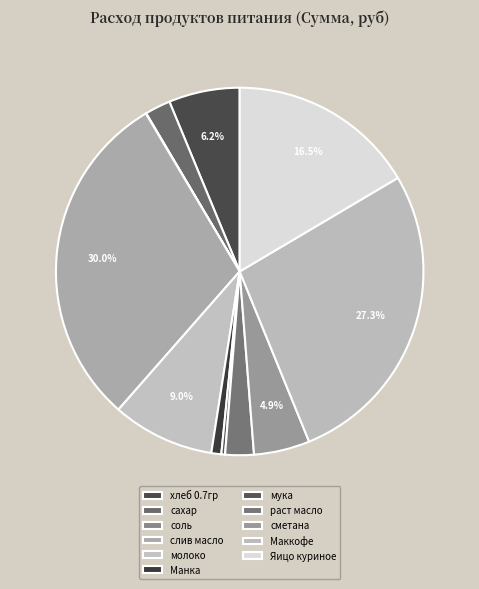

Rank the categories by value from lowest to highest.

соль, мука, Манка, сахар, раст масло, сметана, хлеб 0.7гр, молоко, Яицо куриное, Маккофе, слив масло